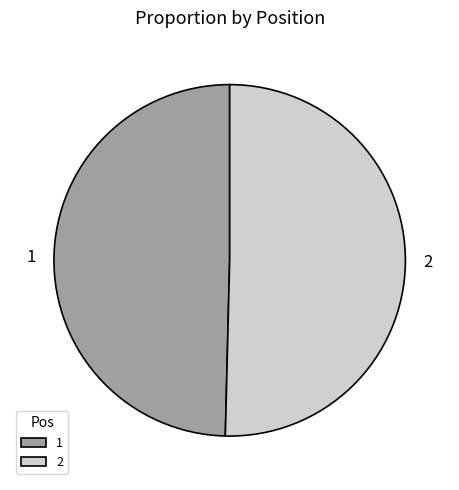

The 2 slice represents 59% of the pie. True or false?

False